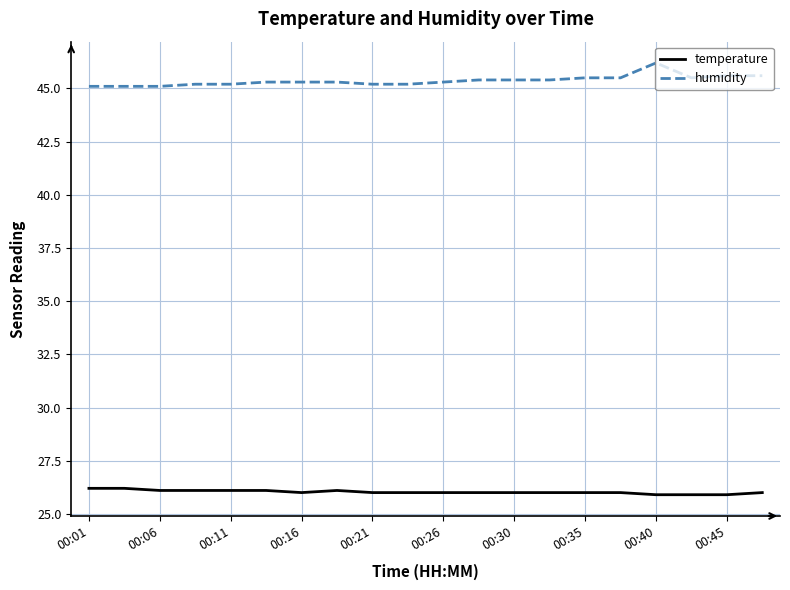

What is the sum of all humidity values?

907.4